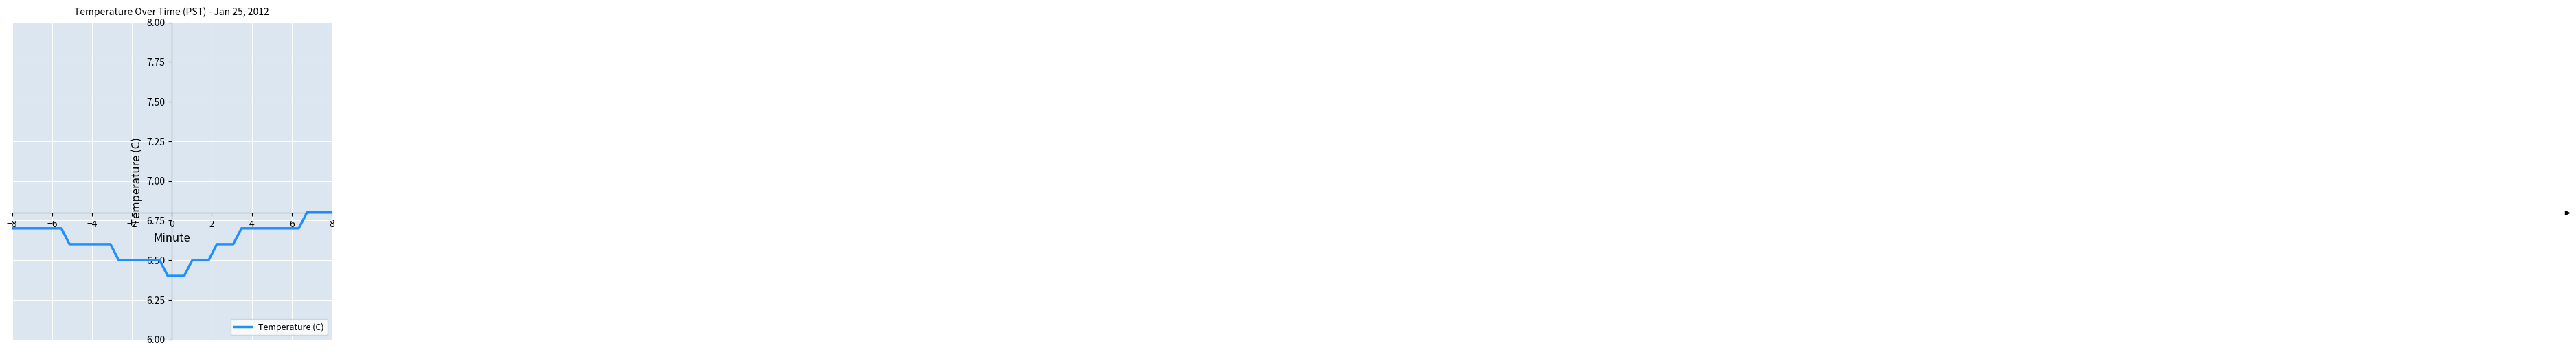

What is the smallest value displayed?

6.4